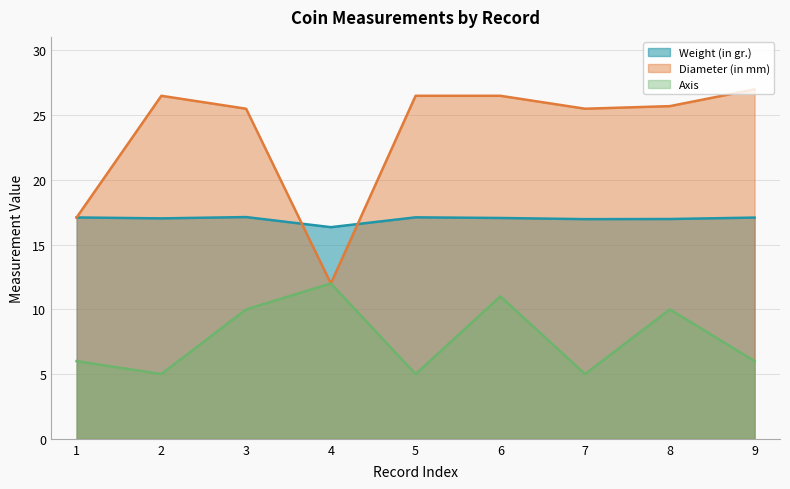

Does the chart have visible grid lines?

Yes